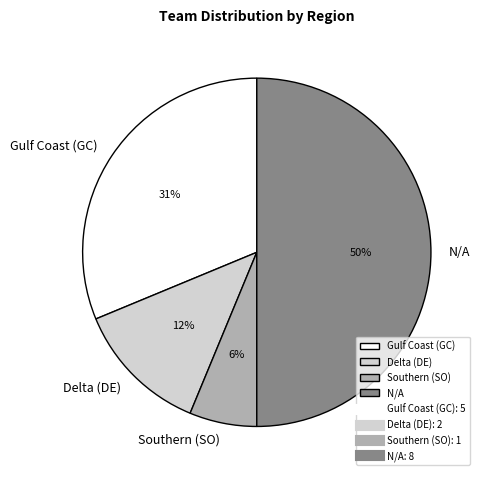

Which slice is the largest?

N/A